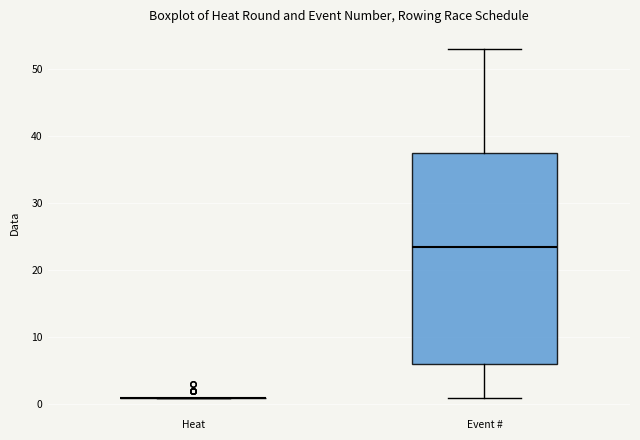

Where does the upper whisker of the box for Event # end on the y-axis? The values are not printed on the chart, so give them approximately, as read against the axis.

53